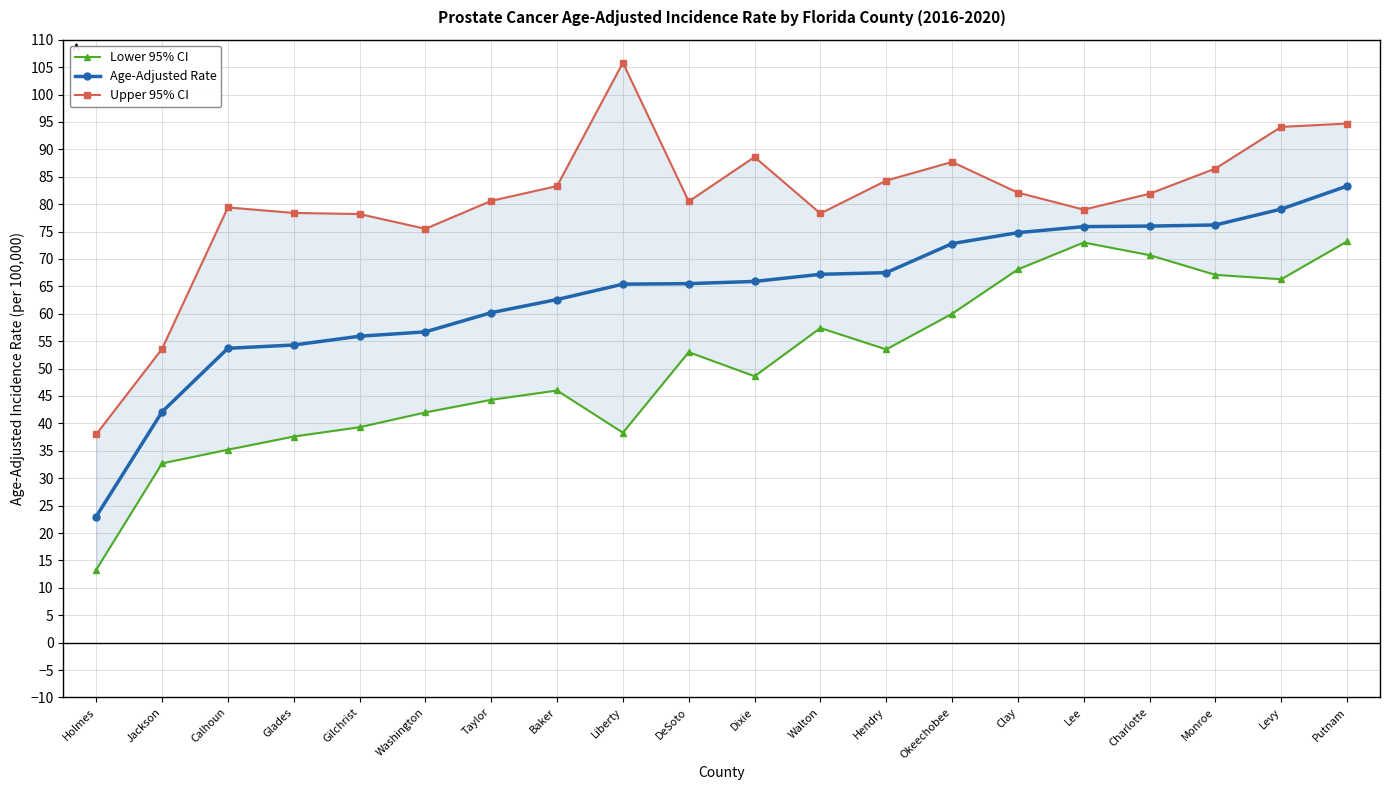

What is the value of the Lower 95% CI point at the 15th from the left?

68.1